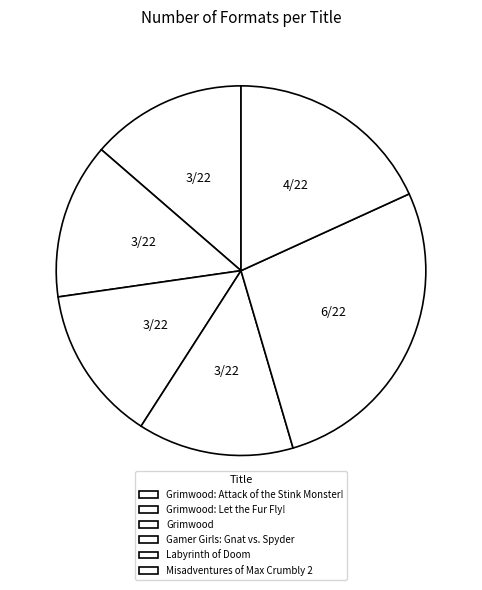

The Misadventures of Max Crumbly 2 slice represents 13% of the pie. True or false?

False